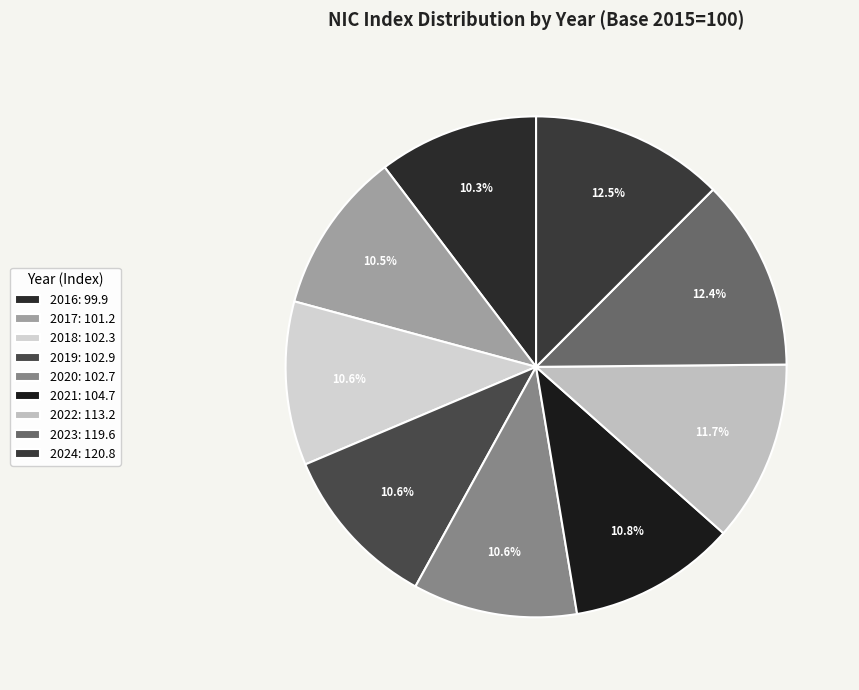

Which category has the smallest portion of the pie?

2016